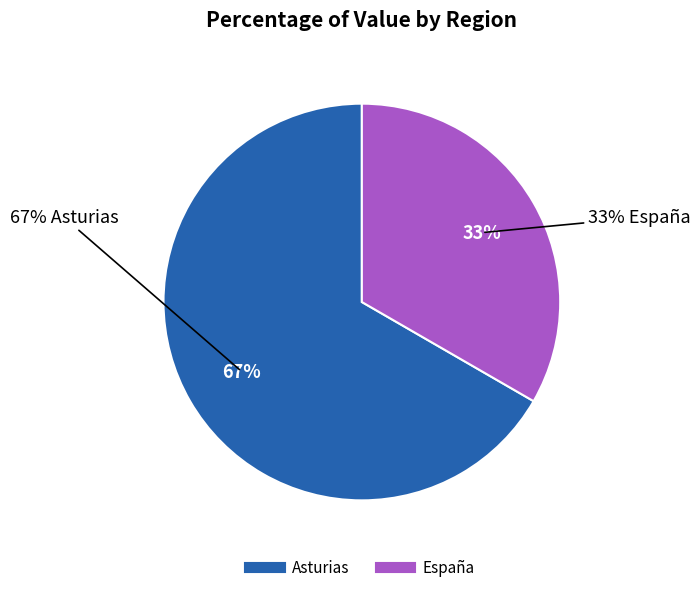

To the nearest percent, what is the combined percentage of Asturias and España?

100%